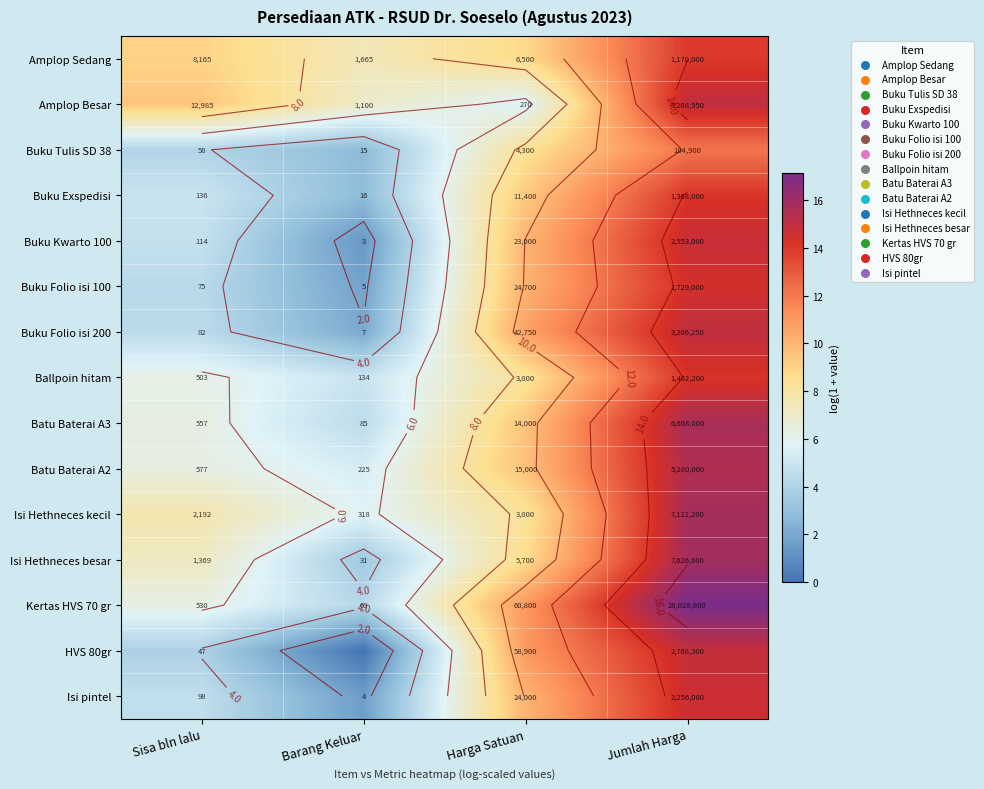

How many values in the Buku Folio isi 100 series are below 10?

2